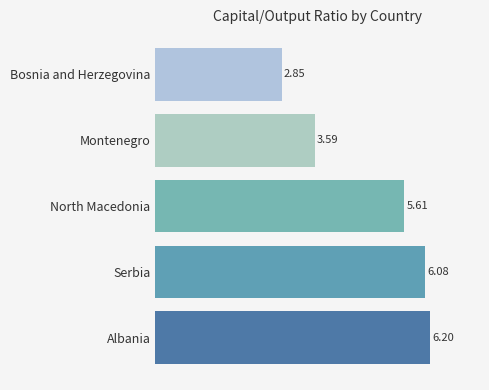

Rank the categories by value from highest to lowest.

Albania, Serbia, North Macedonia, Montenegro, Bosnia and Herzegovina